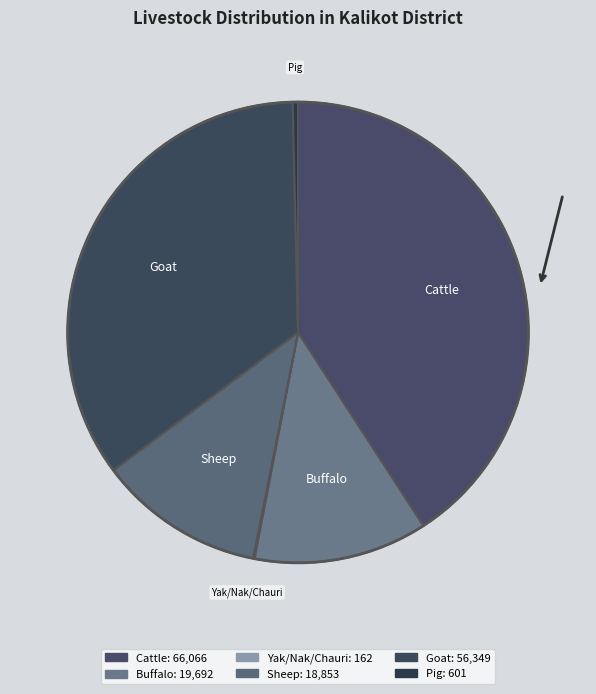

What is the largest slice in the pie chart?

Cattle